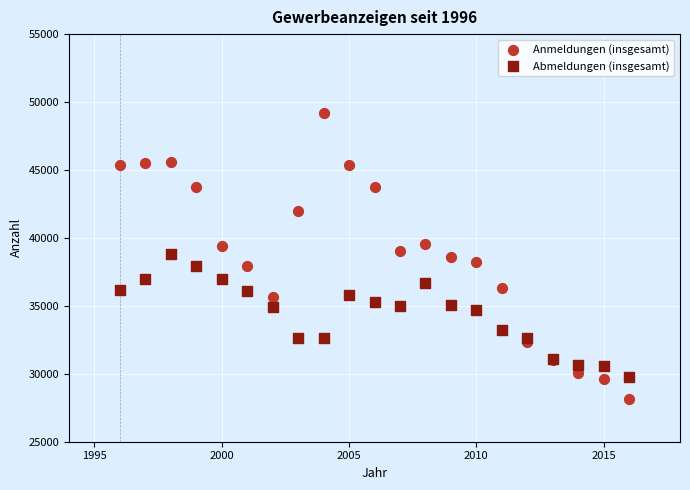

Which series reaches the maximum Y coordinate?

Anmeldungen (insgesamt)